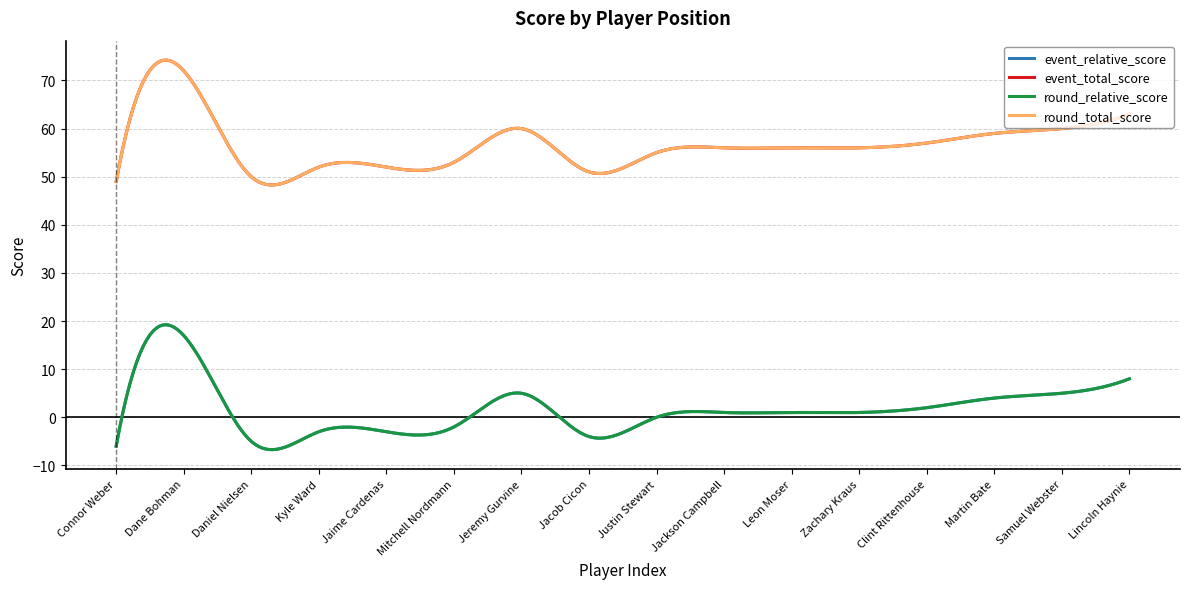

Is this an area chart (filled region under the line)?

No